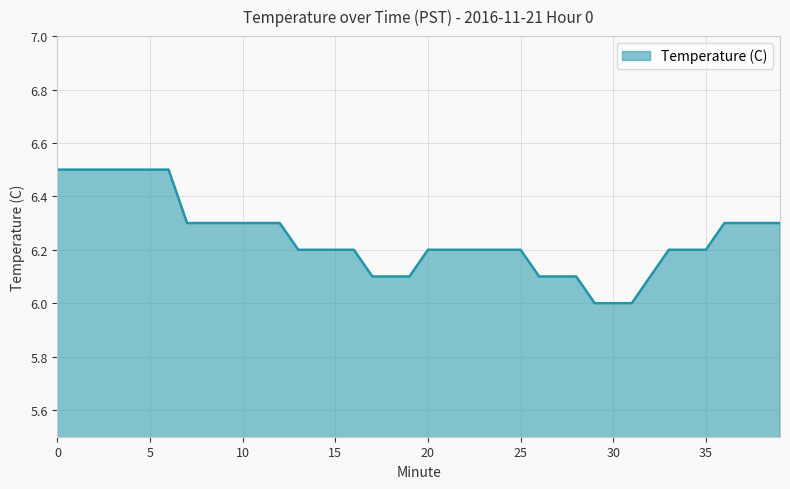

What is the difference between the maximum and minimum values?

0.5